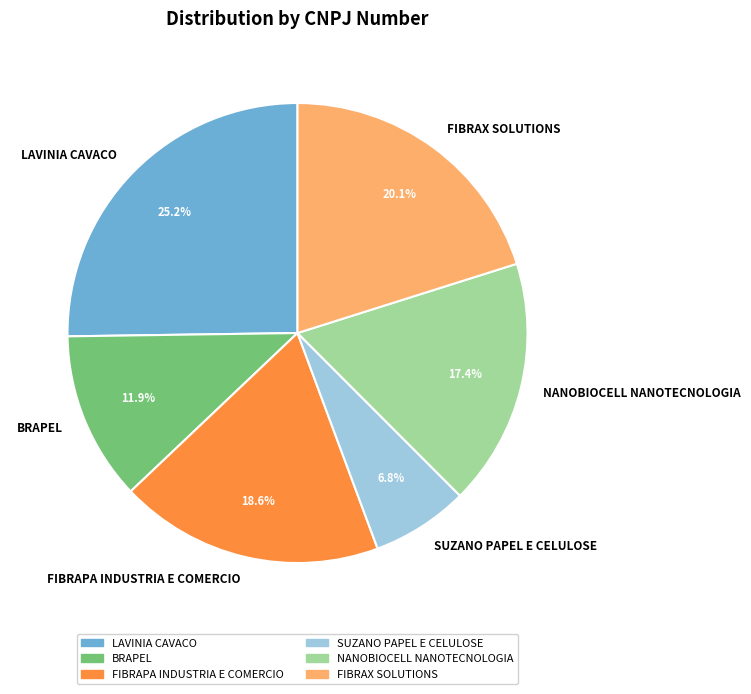

Which has a higher value, SUZANO PAPEL E CELULOSE or LAVINIA CAVACO?

LAVINIA CAVACO